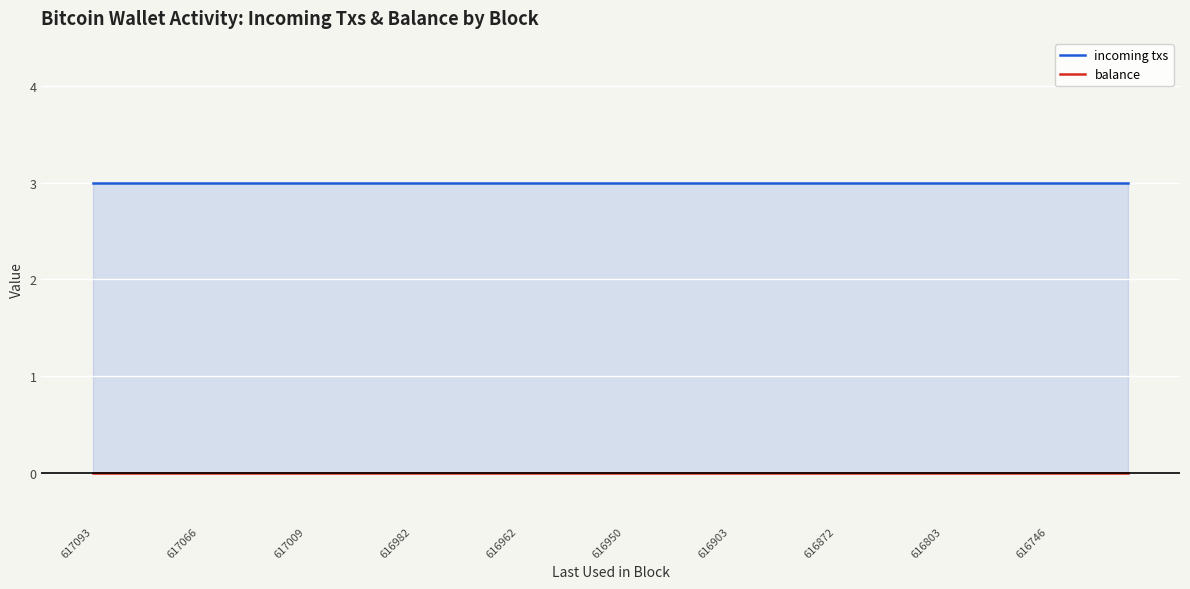

True or false: balance and incoming txs cross at least once.

False